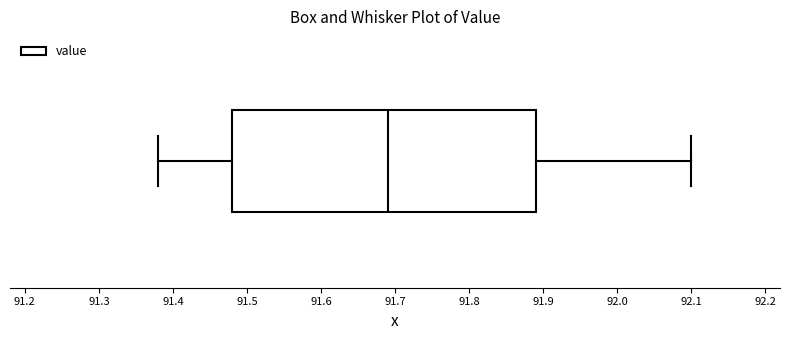

Read this box plot against the x-axis: the position of the median line, the range covered by the box, and the ends of both whiskers. The values are not printed on the chart, so give them approximately, as read against the axis.

median 91.69, box 91.48 to 91.89, whiskers 91.38 to 92.10